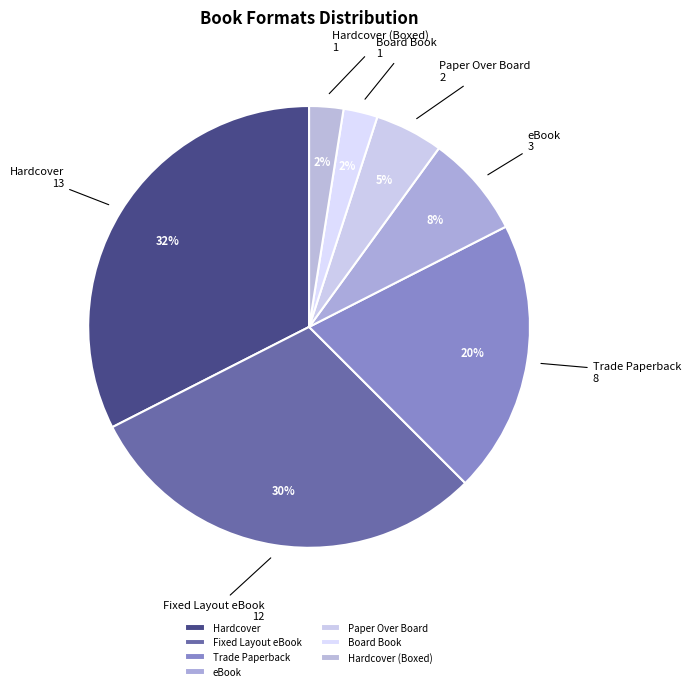

Which slice is the largest?

Hardcover